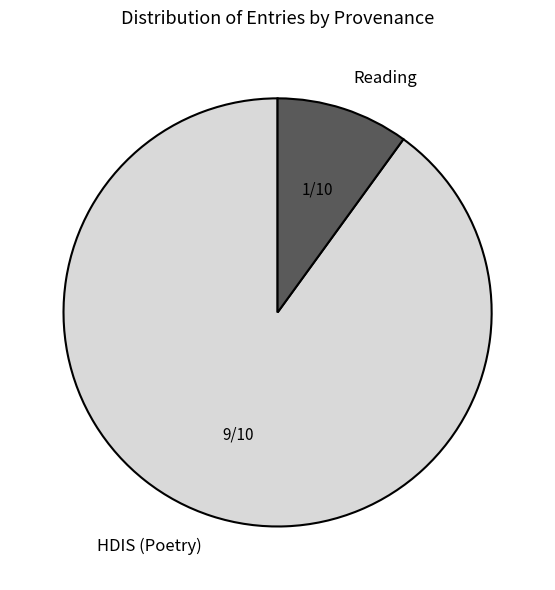

Count the number of slices in the pie.

2